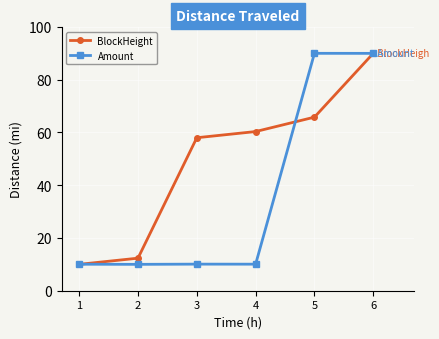

What is the difference between the maximum and minimum values in the BlockHeight series?

80.0